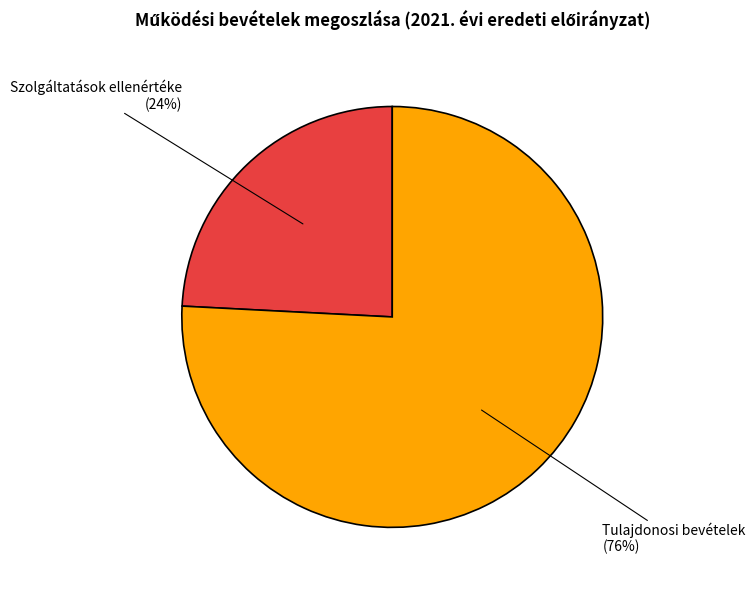

Count the number of slices in the pie.

2